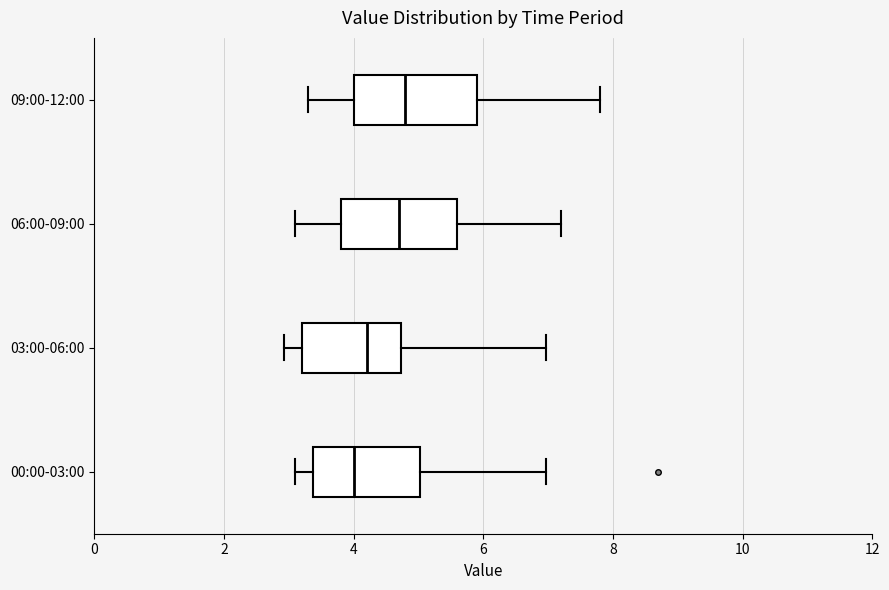

Which box's median line is the furthest to the left?

00:00-03:00